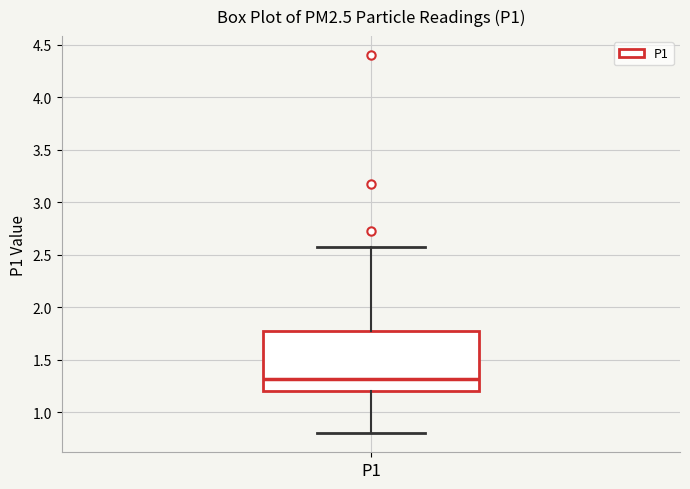

Where does the upper whisker of the box for P1 end on the y-axis? The values are not printed on the chart, so give them approximately, as read against the axis.

2.55